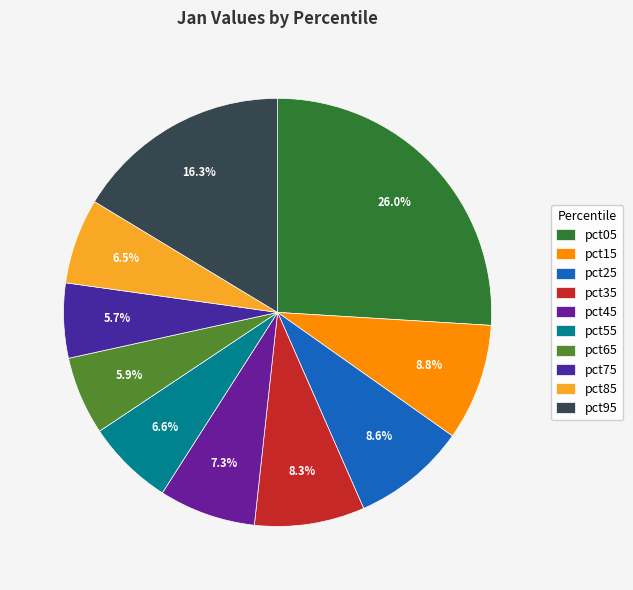

Which category has the smallest portion of the pie?

pct75